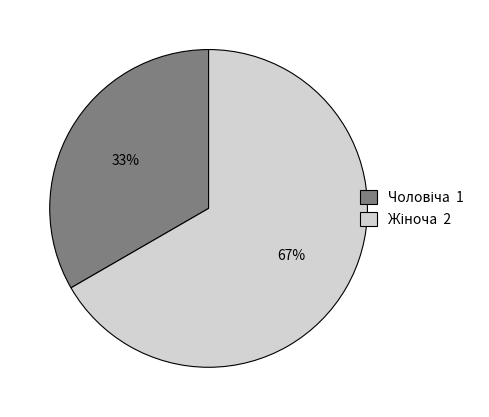

Does any single category account for the majority?

Yes